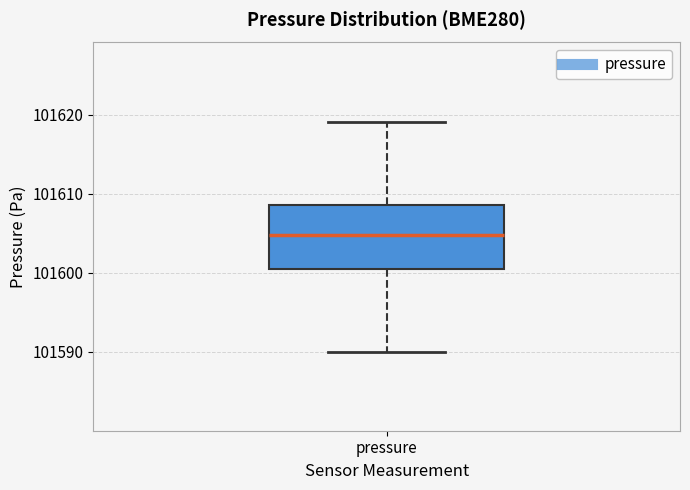

Read this box plot against the y-axis: the position of the median line, the range covered by the box, and the ends of both whiskers. The values are not printed on the chart, so give them approximately, as read against the axis.

median 101605, box 101601 to 101609, whiskers 101590 to 101619